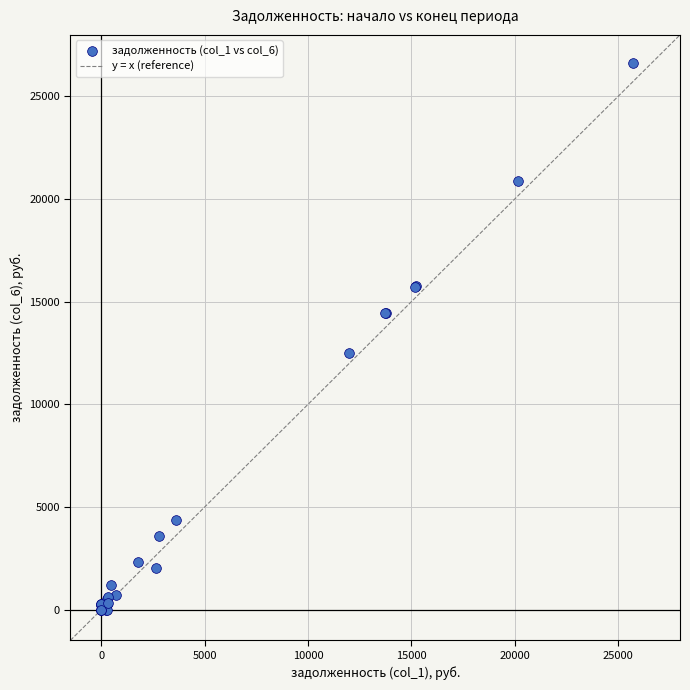

What Y value in the scatter plot is closest to 13306?

12511.1